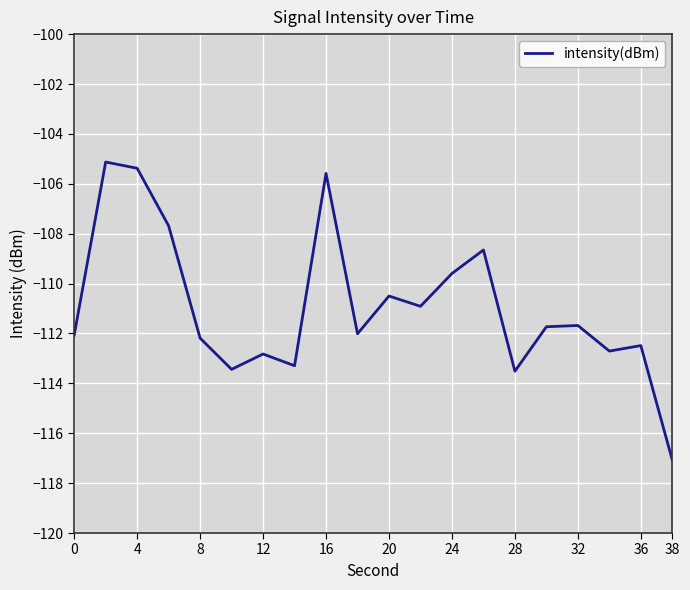

What is the greatest value displayed?

-105.1